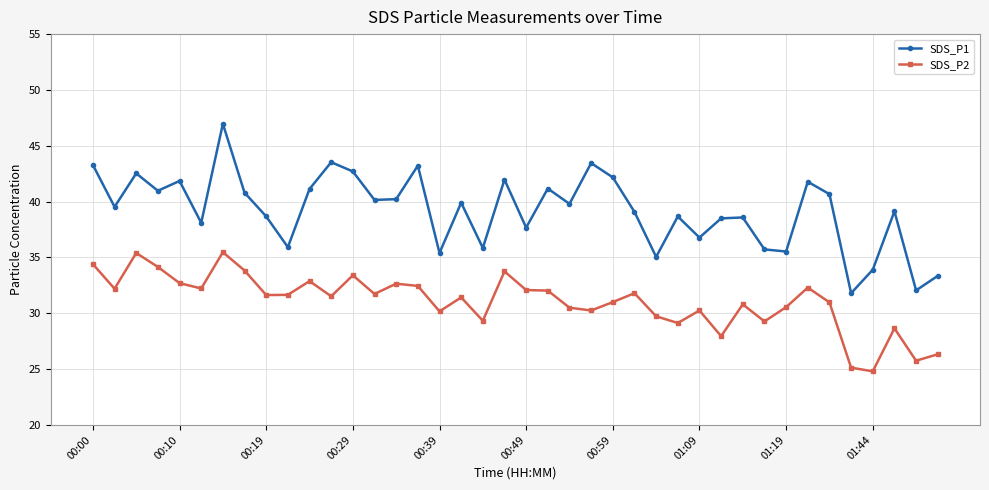

What is the maximum value shown in the chart?

47.0